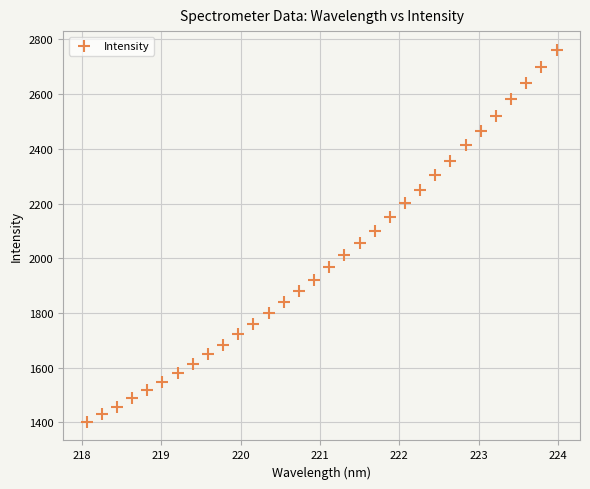

What is the range of Y values (max minus min)?

1360.3